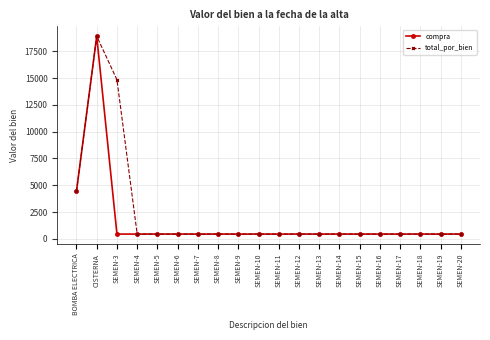

At which category does compra reach its first local peak?

CISTERNA